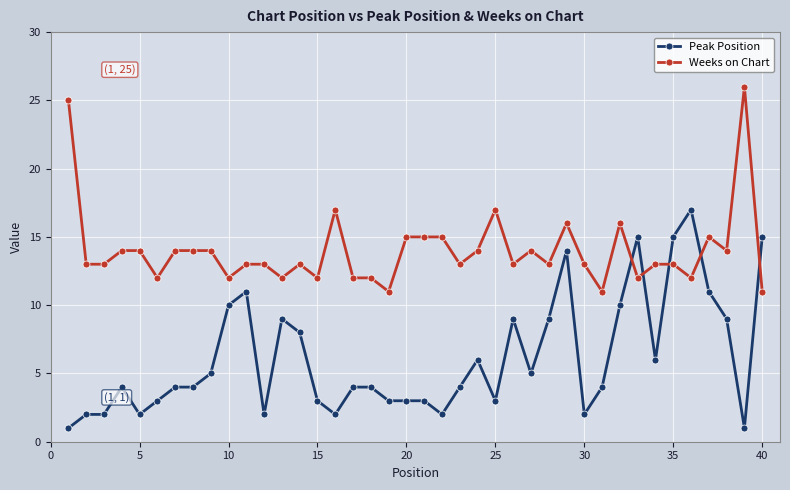

List the series in order of their overall mean, lowest first.

Peak Position, Weeks on Chart